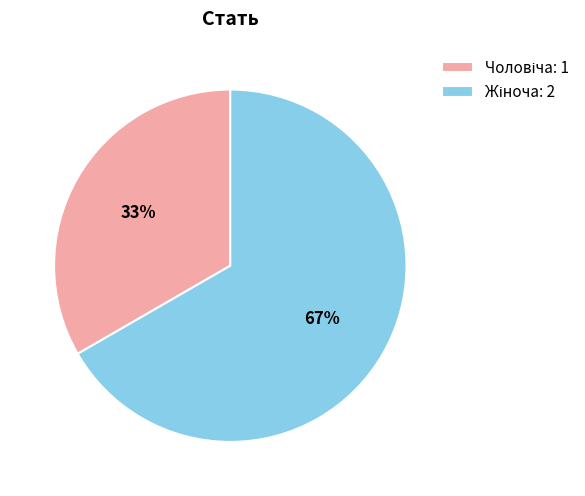

To the nearest percent, what is the average slice percentage?

50%